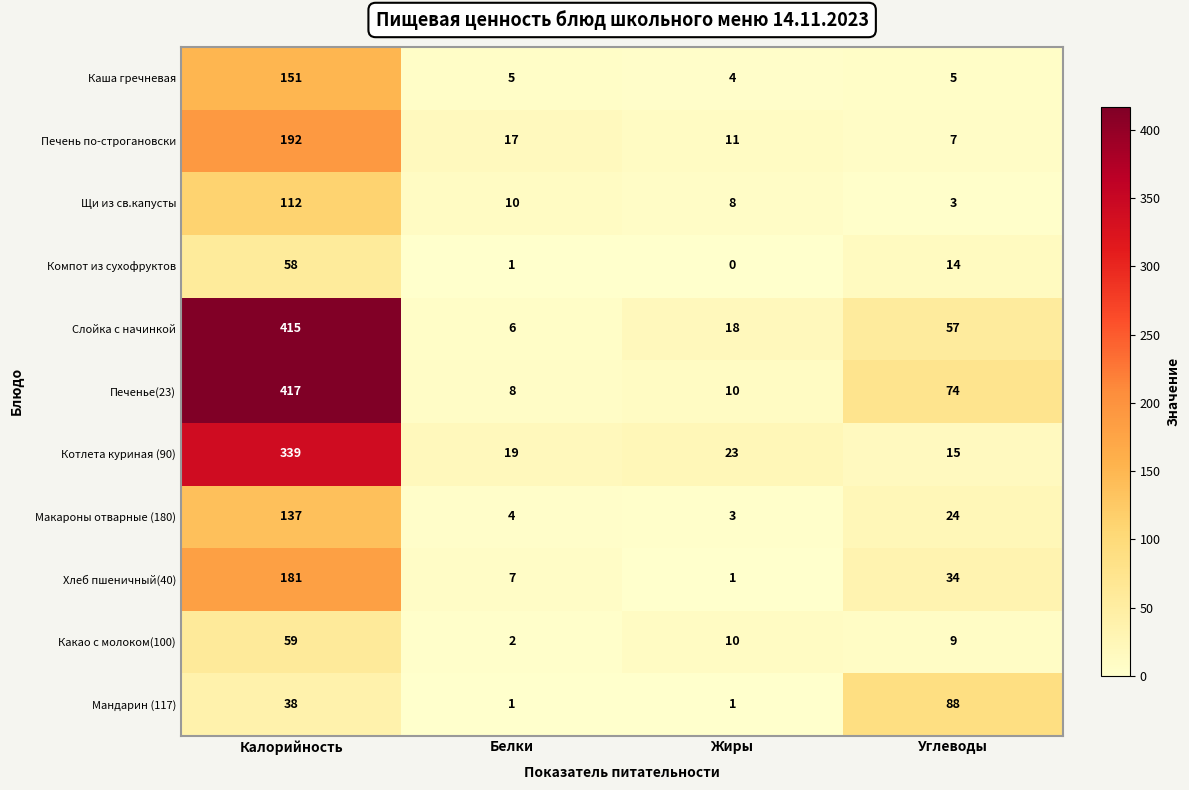

How many categories are shown in the chart?

4